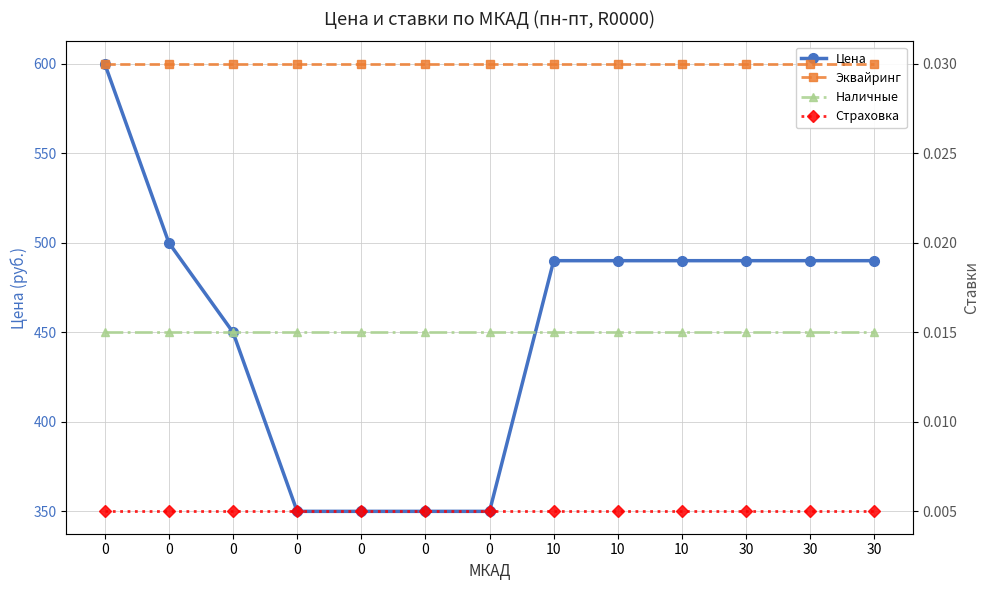

Reading left to right, extract all data points from this chart.

Цена: 600.0	500.0	450.0	350.0	350.0	350.0	350.0	490.0	490.0	490.0	490.0	490.0	490.0
Эквайринг: 0.0	0.0	0.0	0.0	0.0	0.0	0.0	0.0	0.0	0.0	0.0	0.0	0.0
Наличные: 0.0	0.0	0.0	0.0	0.0	0.0	0.0	0.0	0.0	0.0	0.0	0.0	0.0
Страховка: 0.0	0.0	0.0	0.0	0.0	0.0	0.0	0.0	0.0	0.0	0.0	0.0	0.0